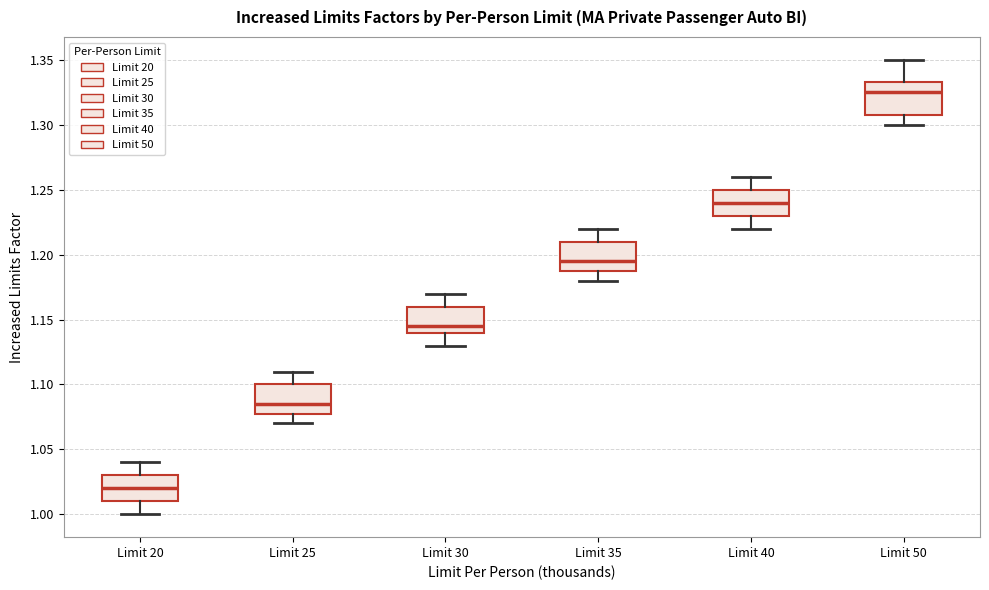

Which box has the lowest median line?

Limit 20